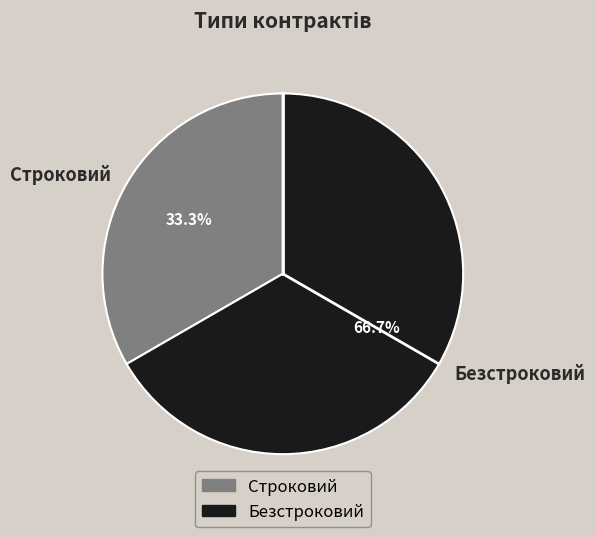

Is Строковий the majority of the pie?

No